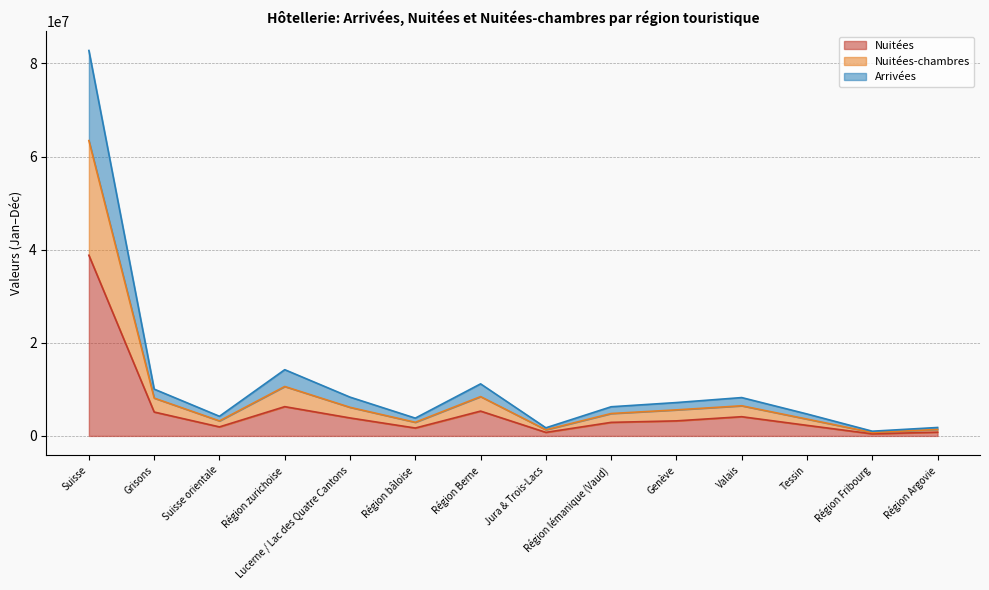

How many interior local peaks does the Nuitées series have?

3